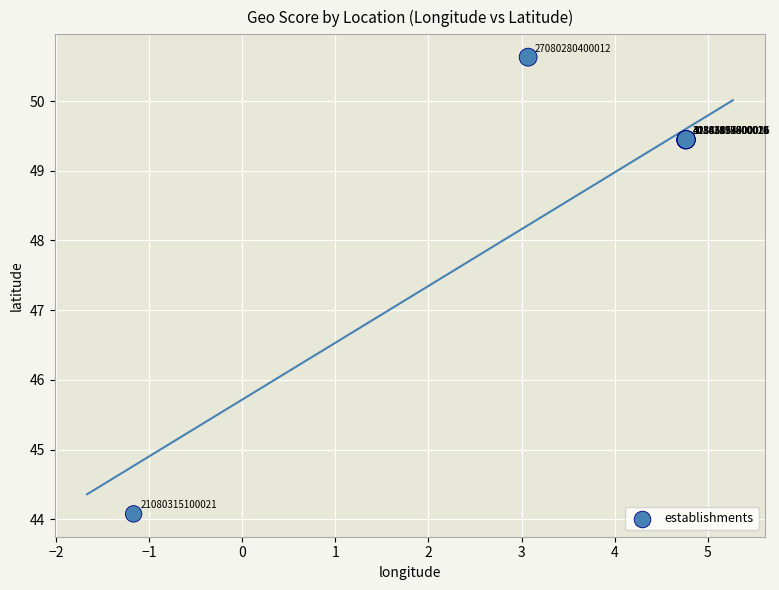

What Y value in the scatter plot is closest to 47?

49.4